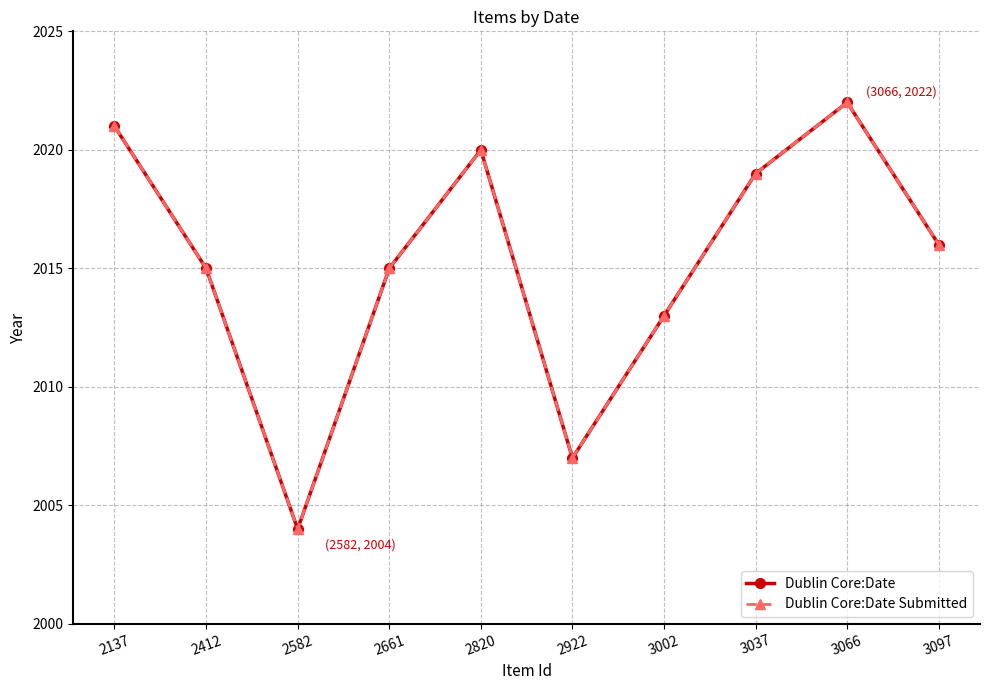

True or false: Dublin Core:Date has a value of 3057 at 2137.

False